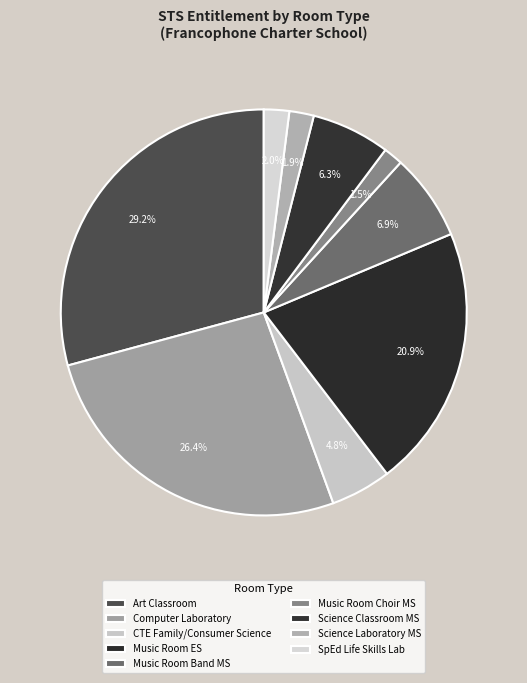

How many slices are in this pie chart?

9